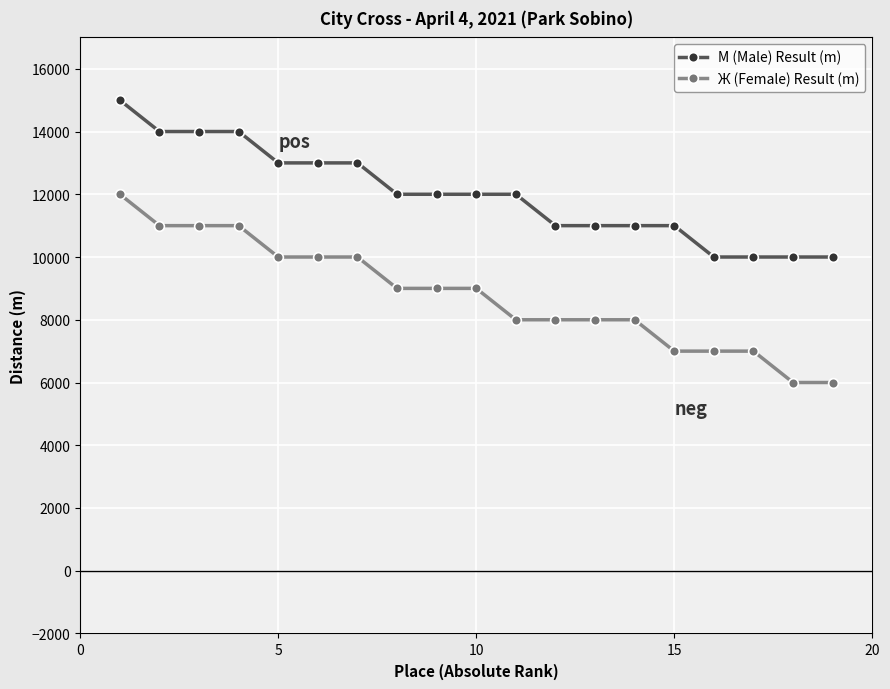

True or false: Ж (Female) Result (m) and М (Male) Result (m) intersect in this chart.

False